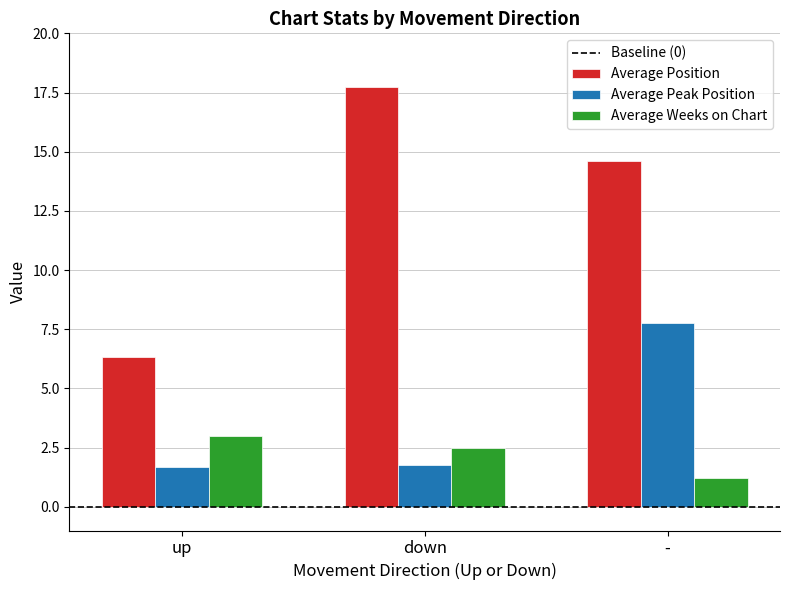

At which category is the sum across all series the highest?

-